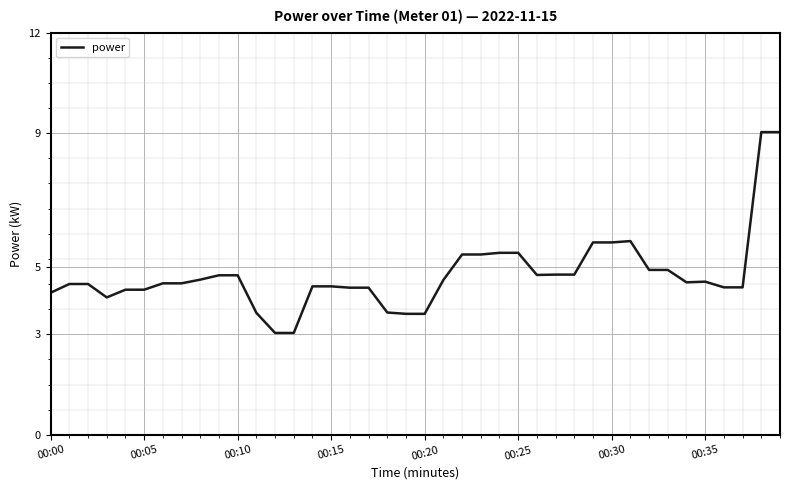

How many series are shown in this chart?

1